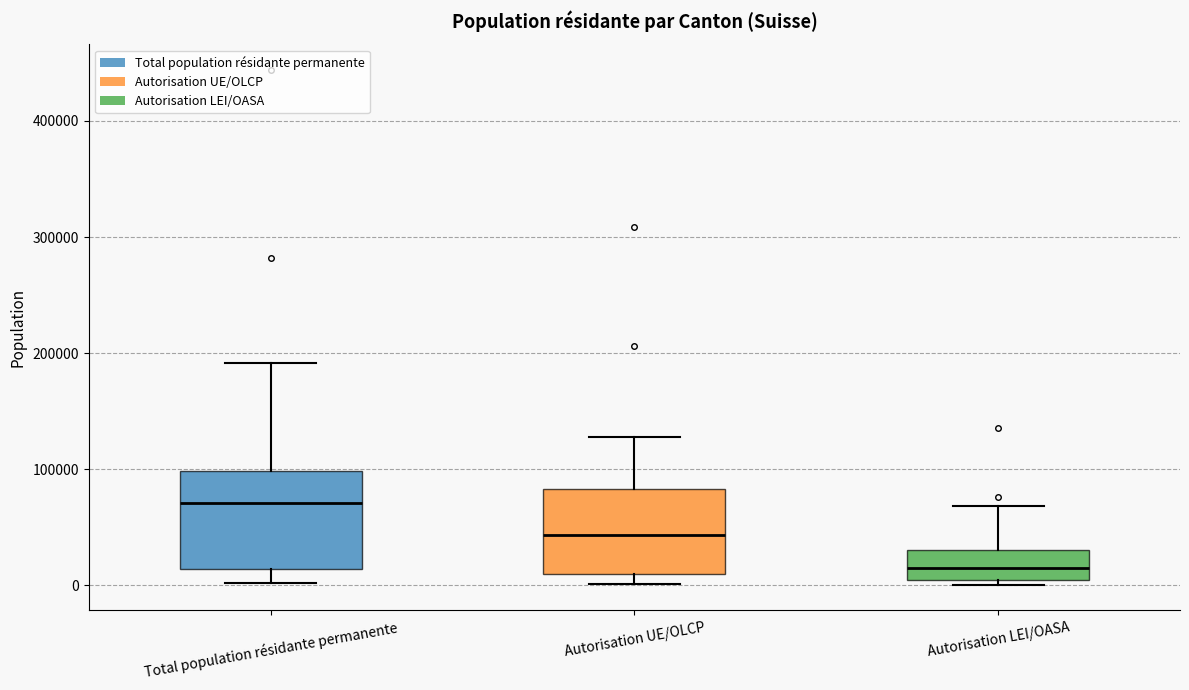

Which box has the lowest median line?

Autorisation LEI/OASA